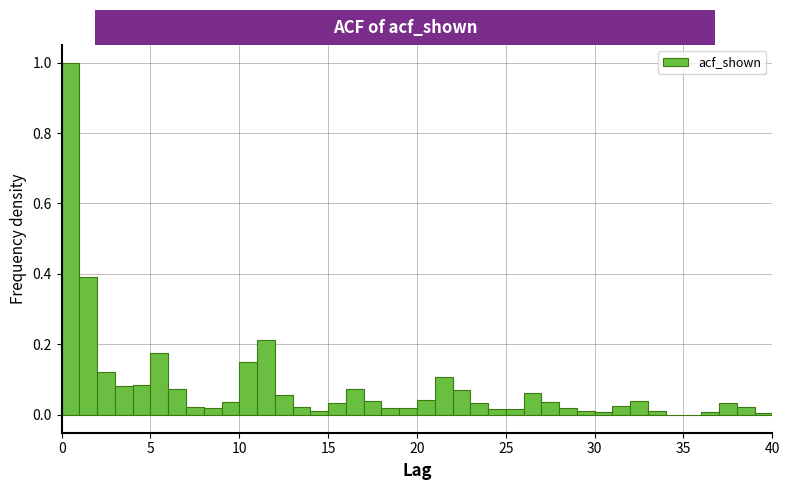

Read against the x-axis, roughly where is the centre of the tallest bar?

0.5